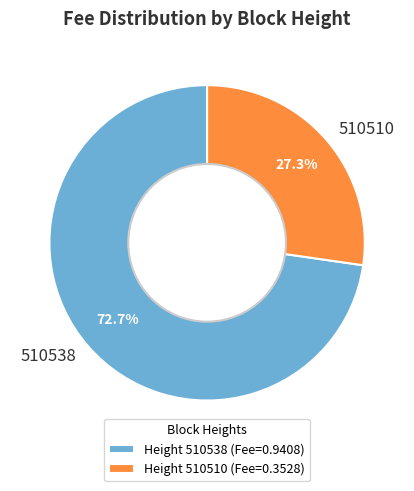

Rank the categories by value from highest to lowest.

510538, 510510